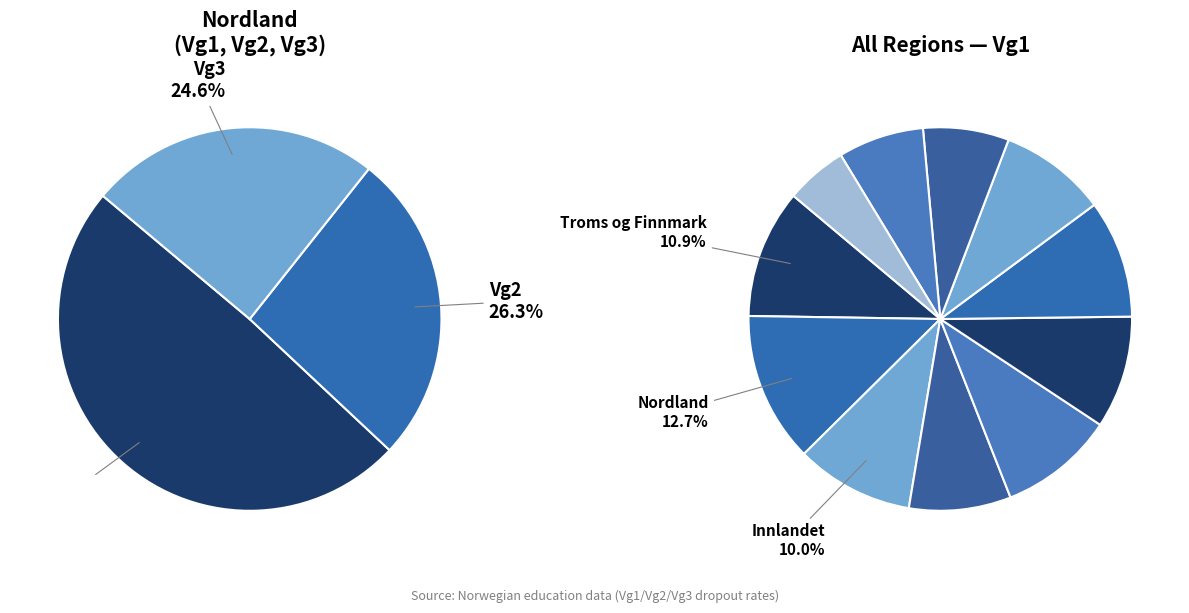

To the nearest percent, what is the difference between the Vg3 and Vg2 slice percentages?

2%